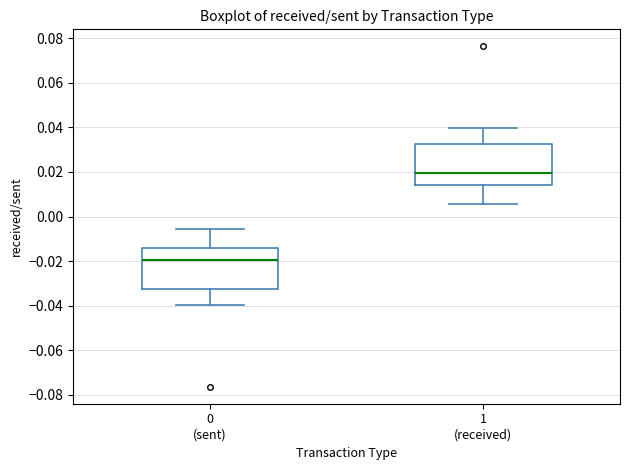

Where is the upper edge of the box for 0 (sent) on the y-axis? The values are not printed on the chart, so give them approximately, as read against the axis.

-0.014